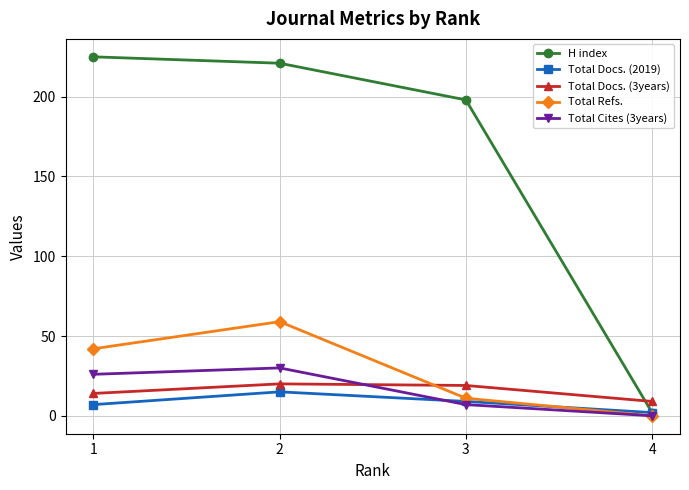

Between which two adjacent categories do Total Docs. (2019) and Total Refs. first intersect?

3 and 4